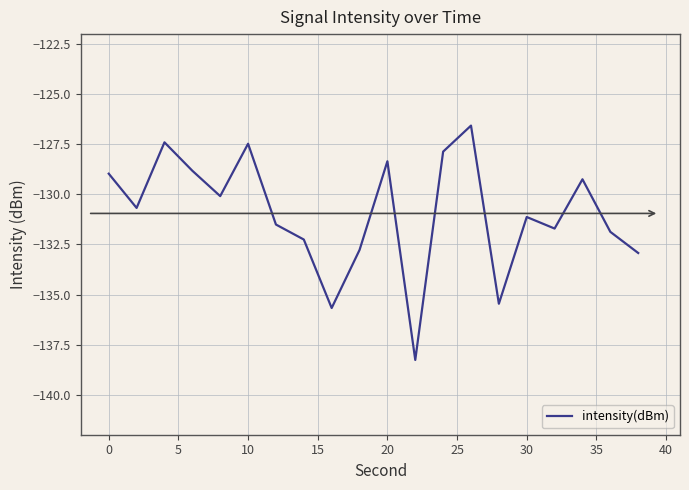

What is the maximum value shown in the chart?

-126.6